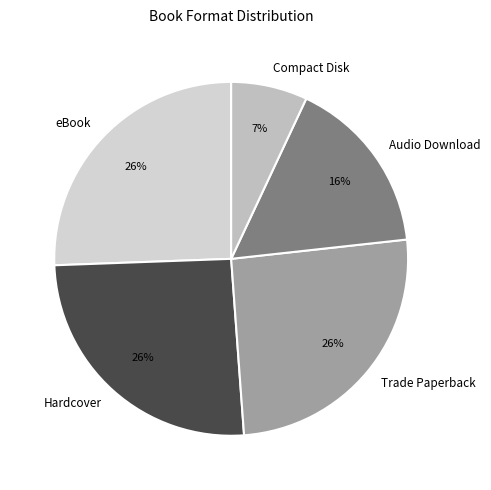

Do Trade Paperback and Audio Download together represent more than half of the pie?

No